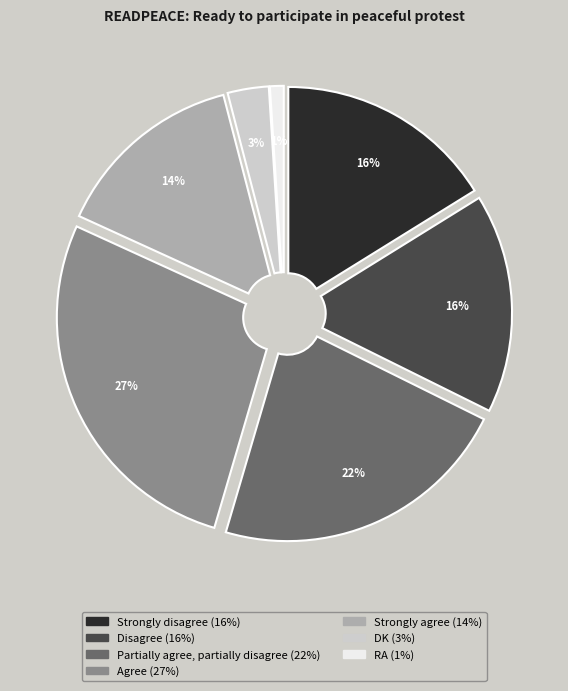

Rank the categories by value from lowest to highest.

RA, DK, Strongly agree, Strongly disagree, Disagree, Partially agree, partially disagree, Agree